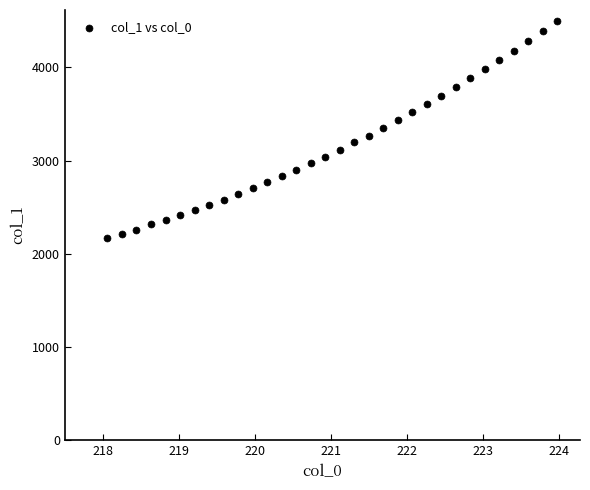

What is the range of Y values (max minus min)?

2328.6